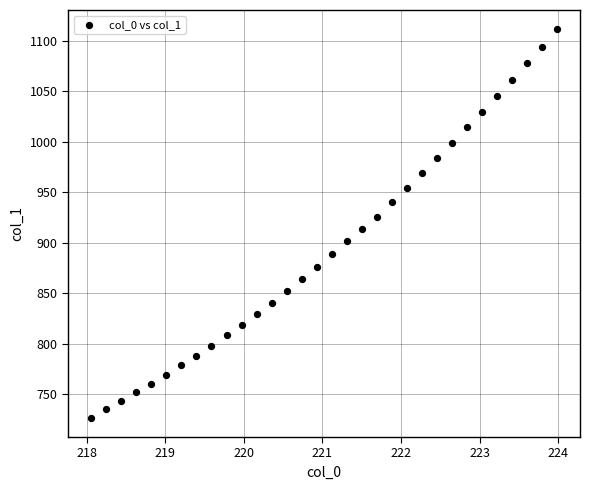

What is the range of X values (max minus min)?

5.9